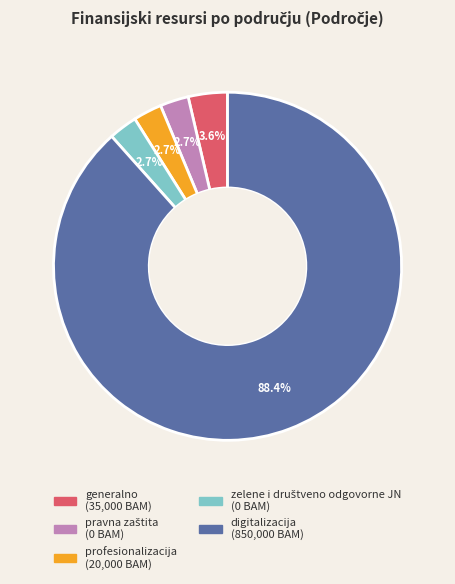

How many segments does this pie chart have?

5